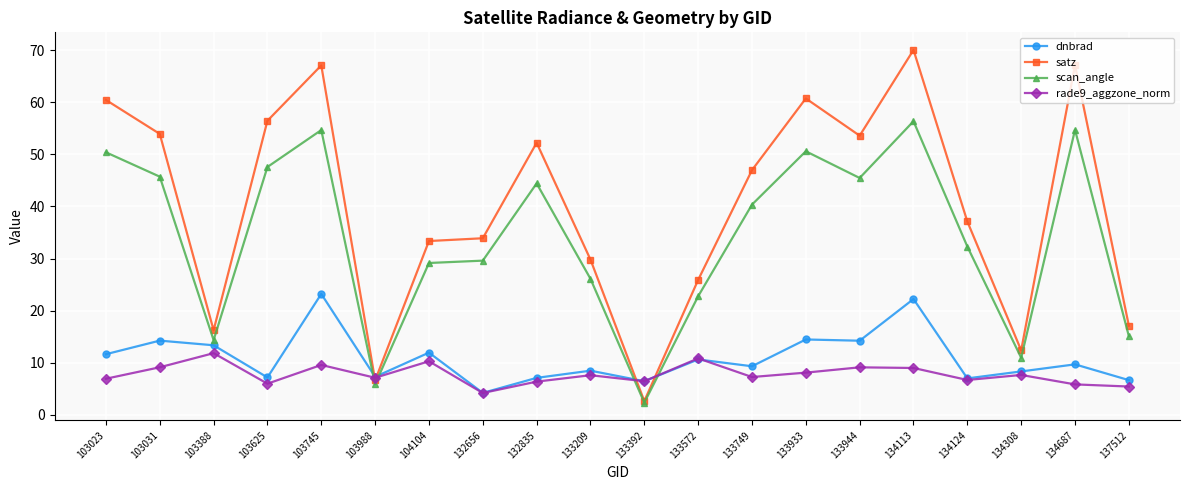

What is the minimum value shown in the chart?

2.4